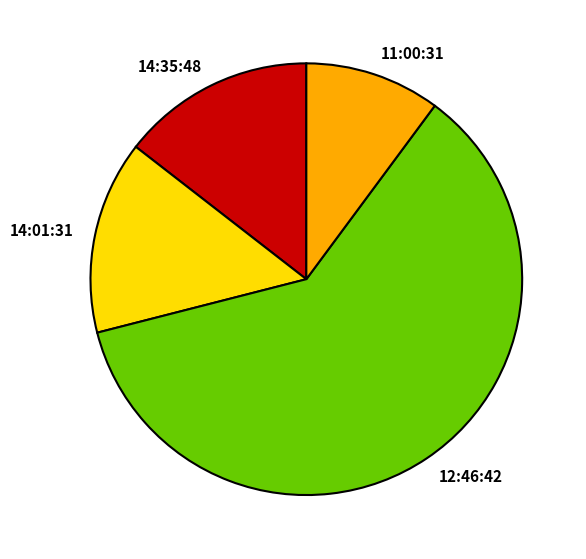

Does 14:35:48 represent more than half of the total?

No